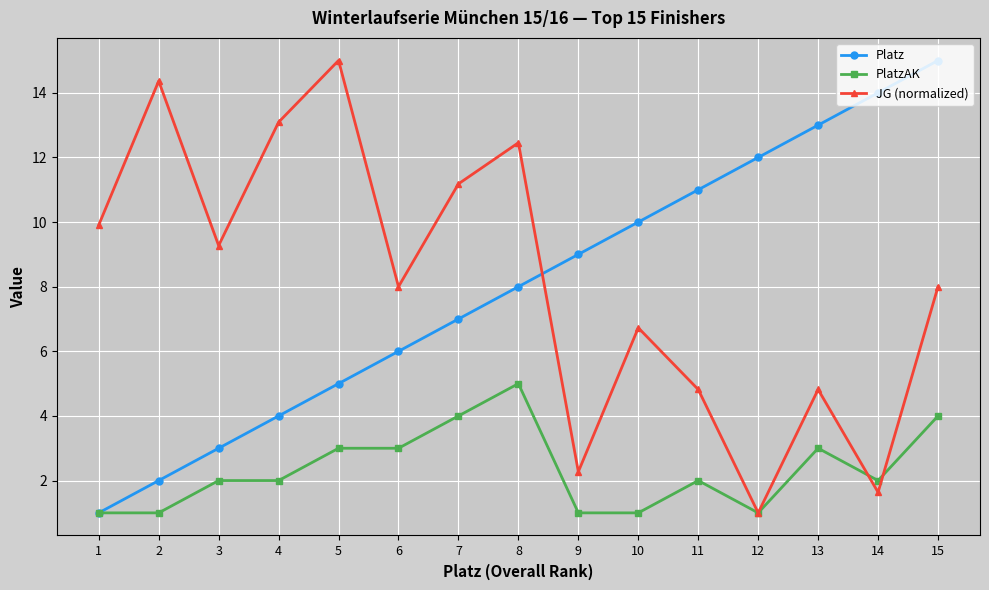

After their last crossing, which series has the higher values: JG (normalized) or PlatzAK?

JG (normalized)